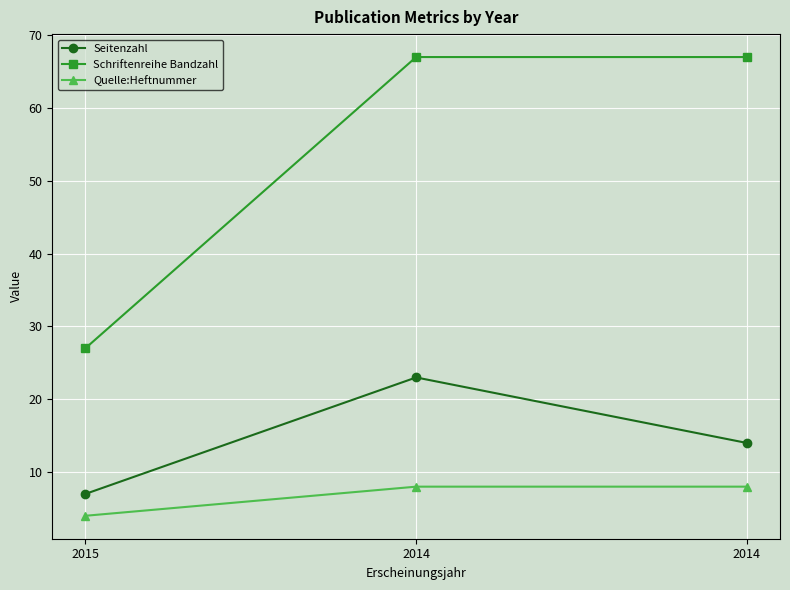

Is it true that Seitenzahl equals 14 at 2014?

True